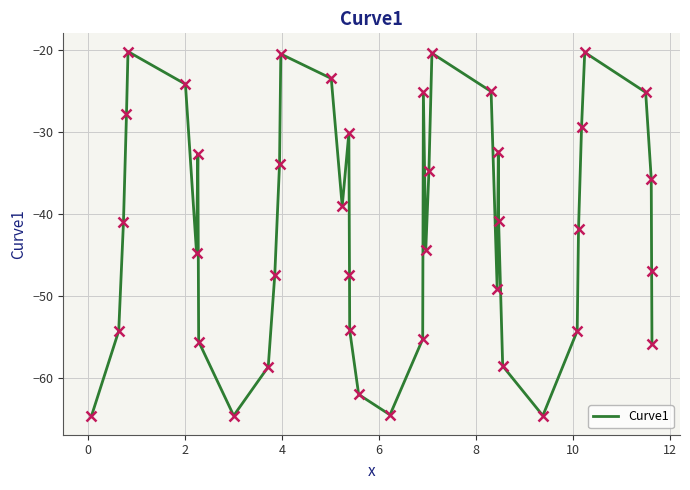

What is the difference between the maximum and minimum values?

44.5